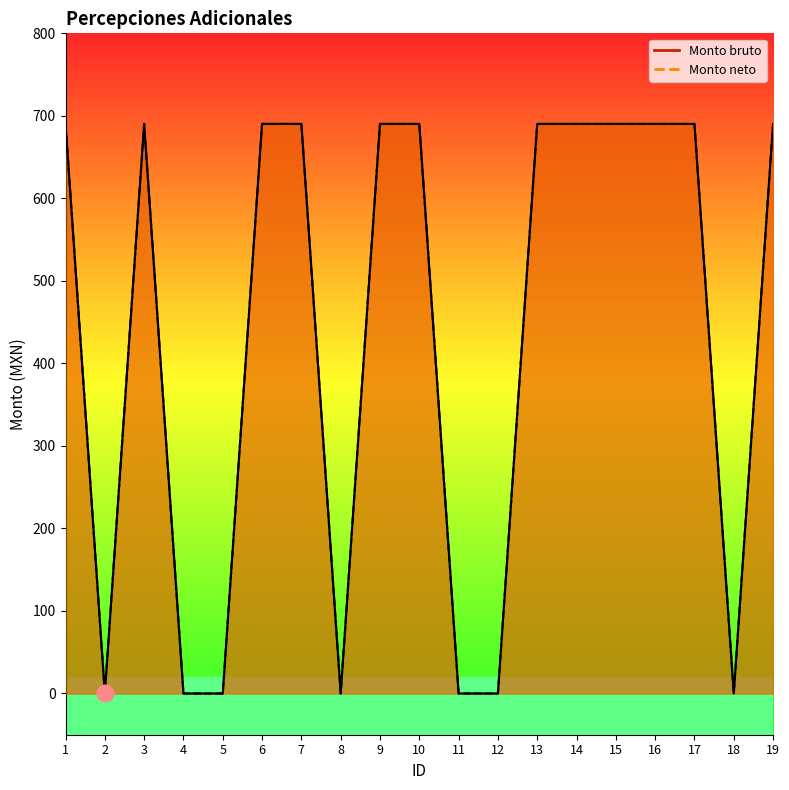

Which label corresponds to the largest value in the chart?

1